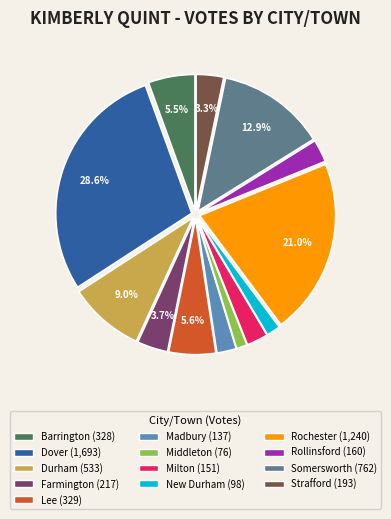

What percentage is the Durham slice, to the nearest percent?

9%